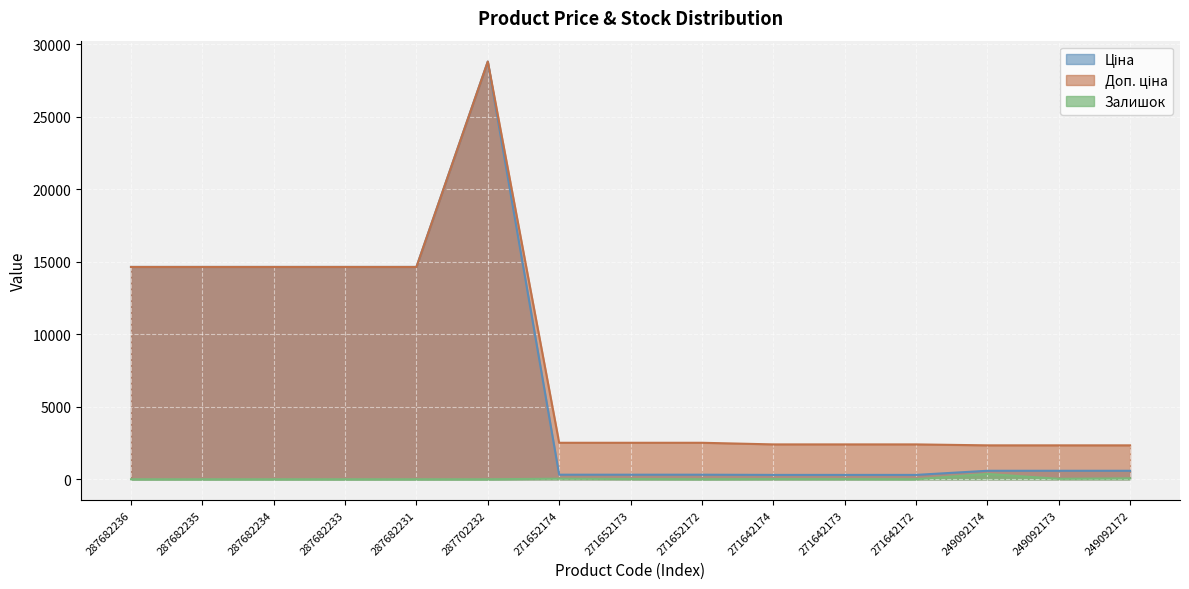

At which category is the sum across all series the highest?

287702232